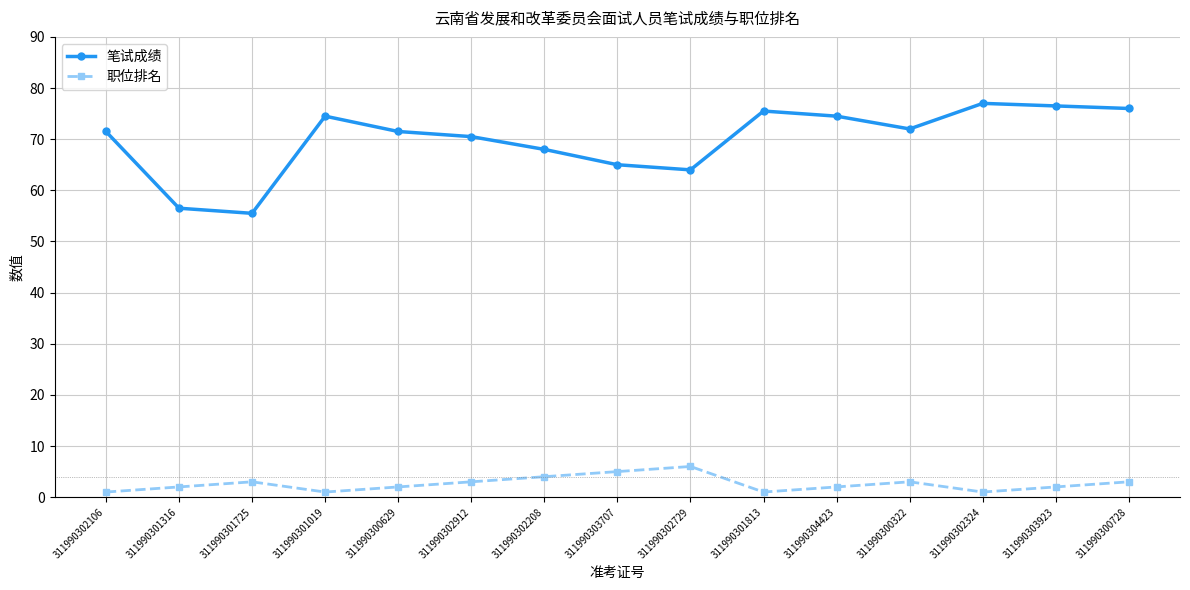

What are all the series names shown in the legend?

笔试成绩, 职位排名